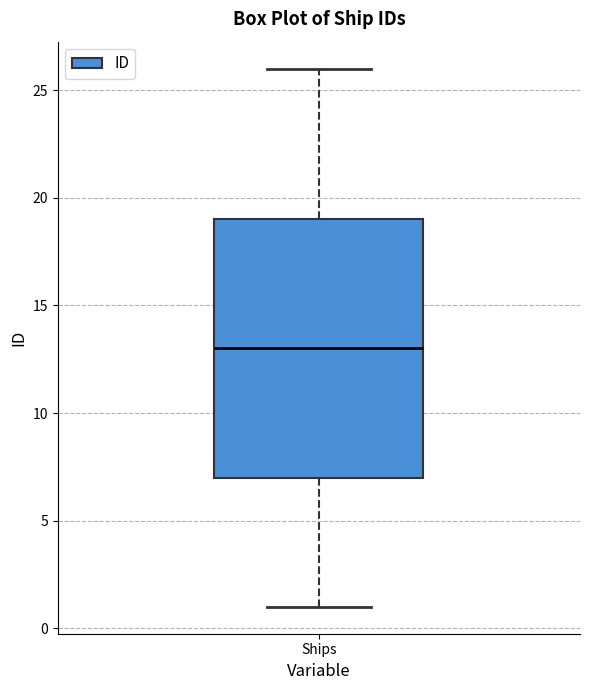

Read this box plot against the y-axis: the position of the median line, the range covered by the box, and the ends of both whiskers. The values are not printed on the chart, so give them approximately, as read against the axis.

median 13, box 7 to 19, whiskers 1 to 26